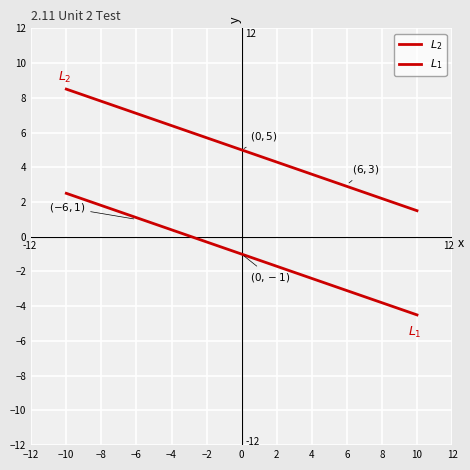

Which series has the largest total across all categories?

$L_2$